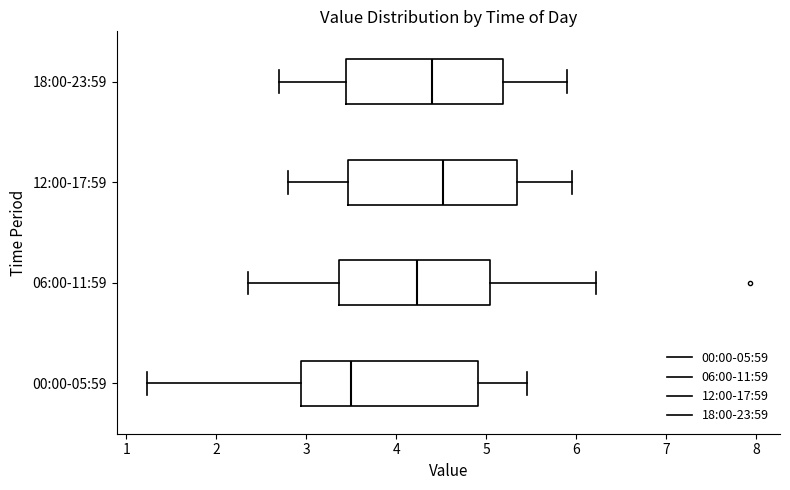

Which box has the furthest to the left median line?

00:00-05:59